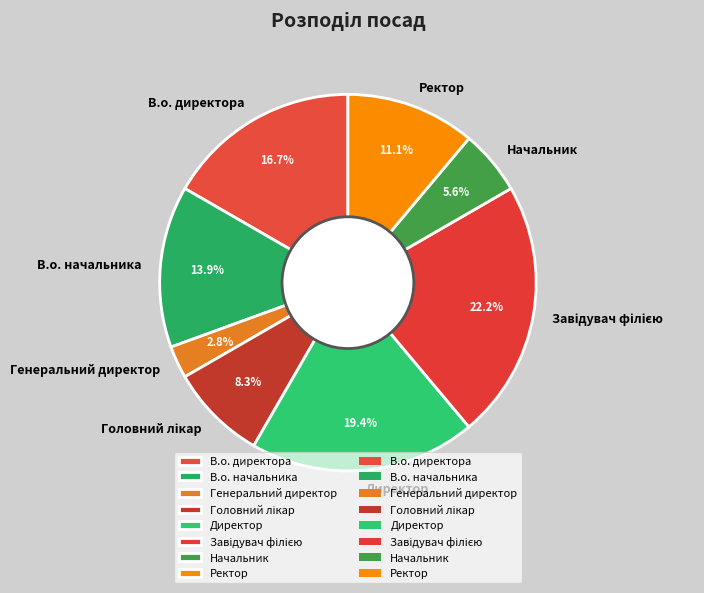

To the nearest percent, what percentage of the pie is Ректор?

11%